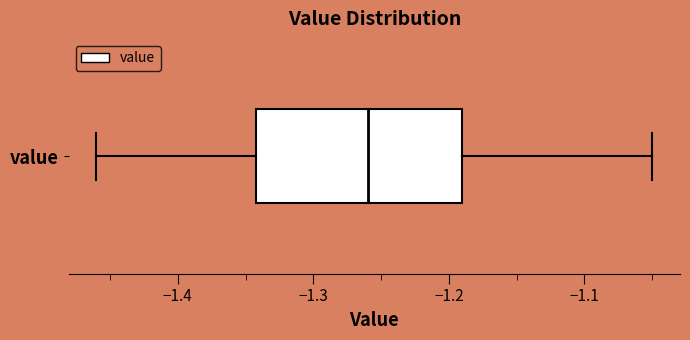

Read this box plot against the x-axis: the position of the median line, the range covered by the box, and the ends of both whiskers. The values are not printed on the chart, so give them approximately, as read against the axis.

median -1.26, box -1.34 to -1.19, whiskers -1.46 to -1.05